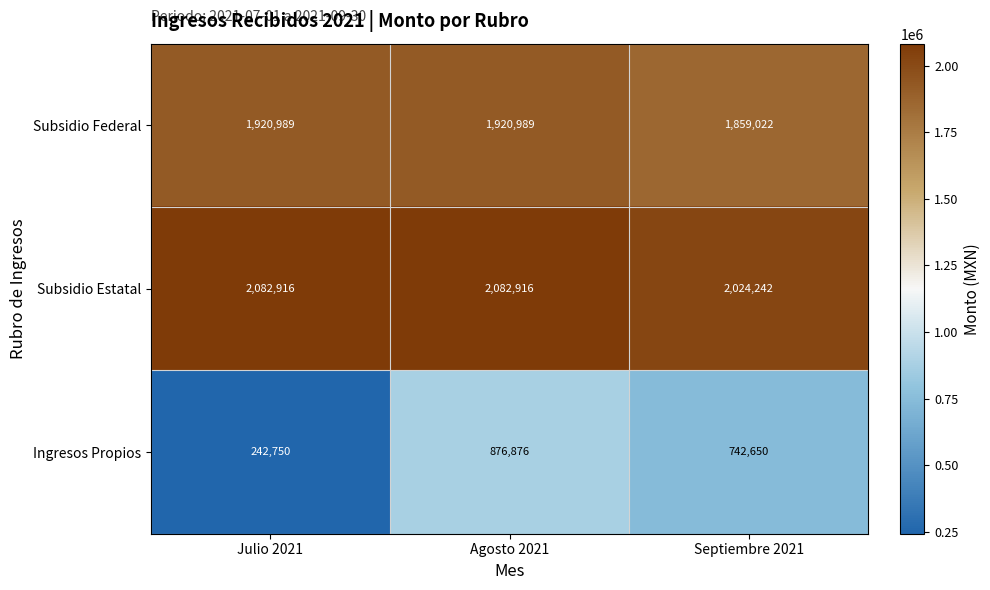

What is the sum of all Ingresos Propios values?

1862276